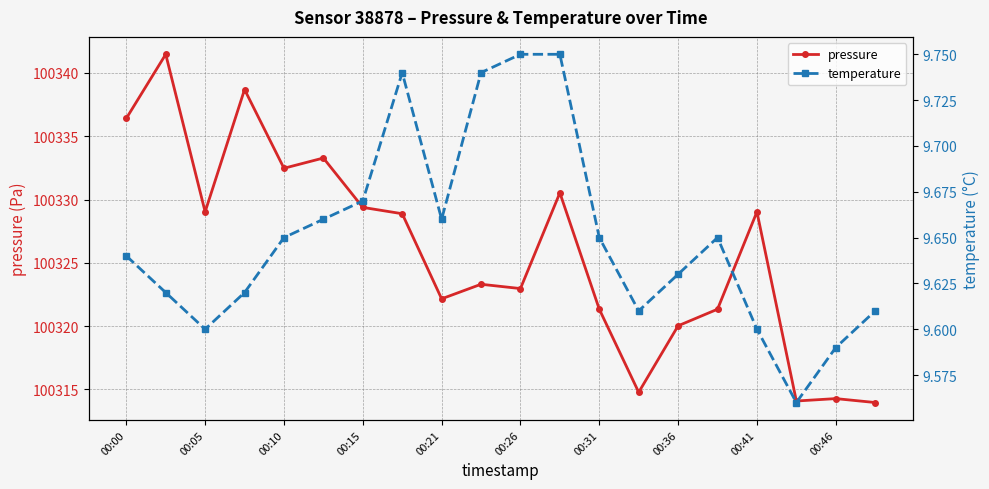

True or false: pressure has more than 0 points higher than both neighbors.

True